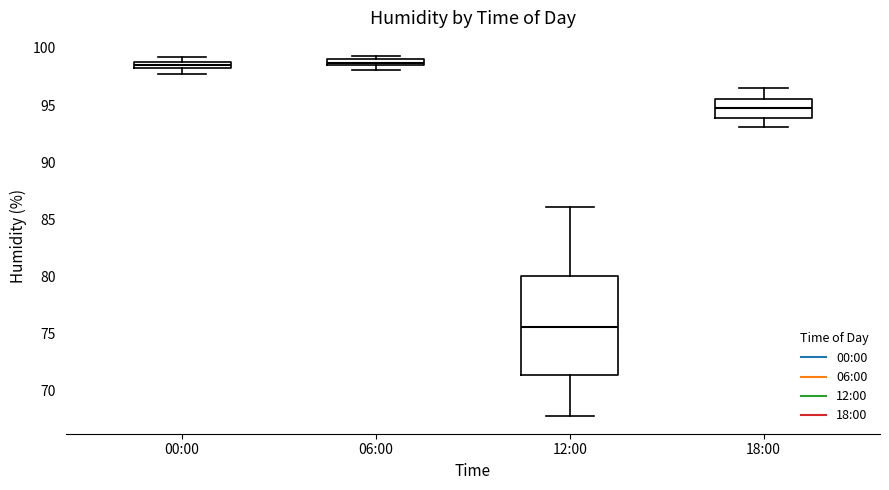

Comparing the boxes themselves (not the whiskers), which one is the tallest?

12:00